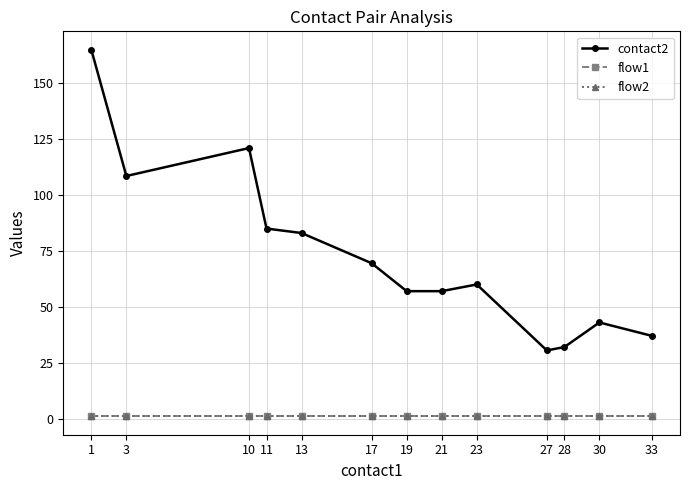

Is this an area chart (filled region under the line)?

No